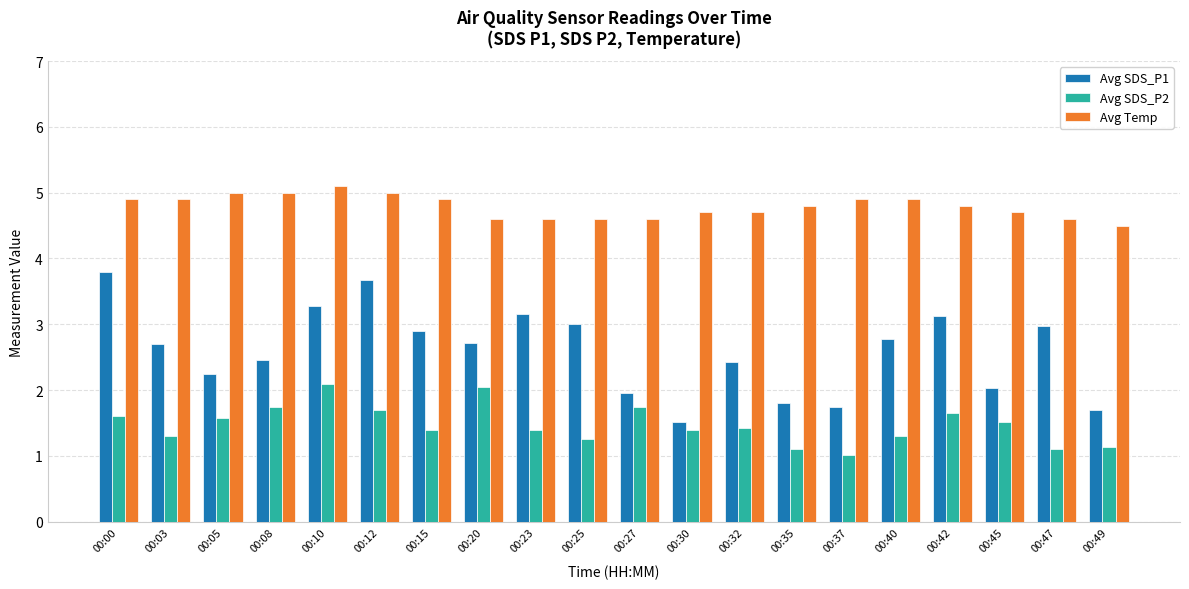

Are the bars horizontal?

No